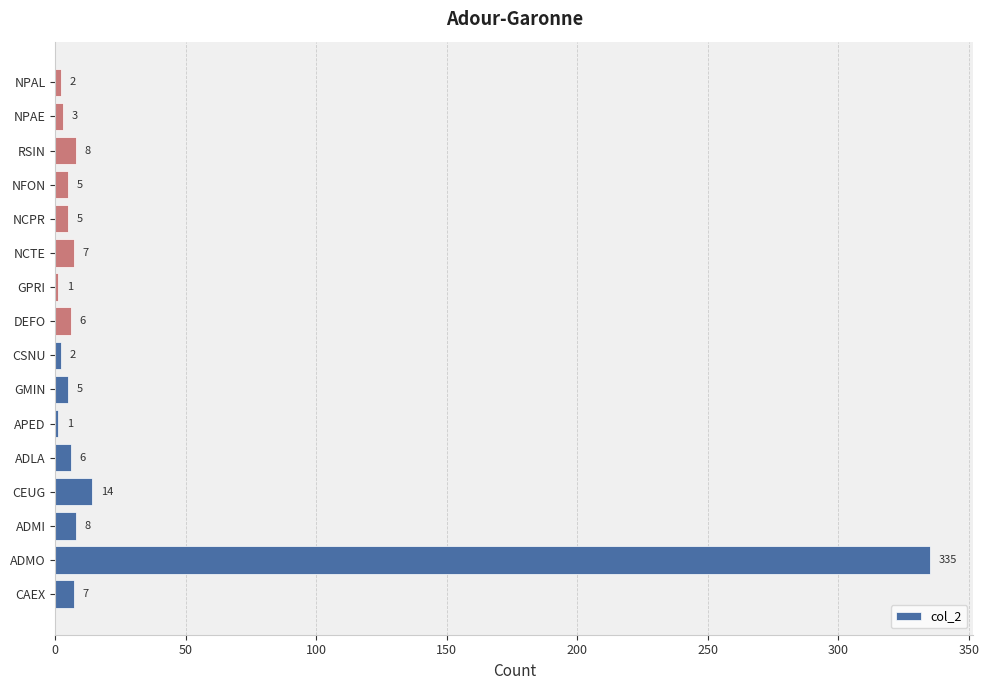

Which has a higher value, NCTE or NCPR?

NCTE